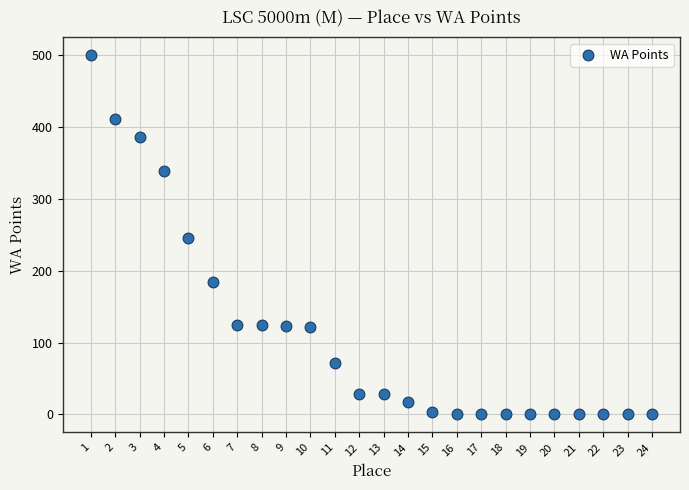

What is the range of Y values (max minus min)?

500